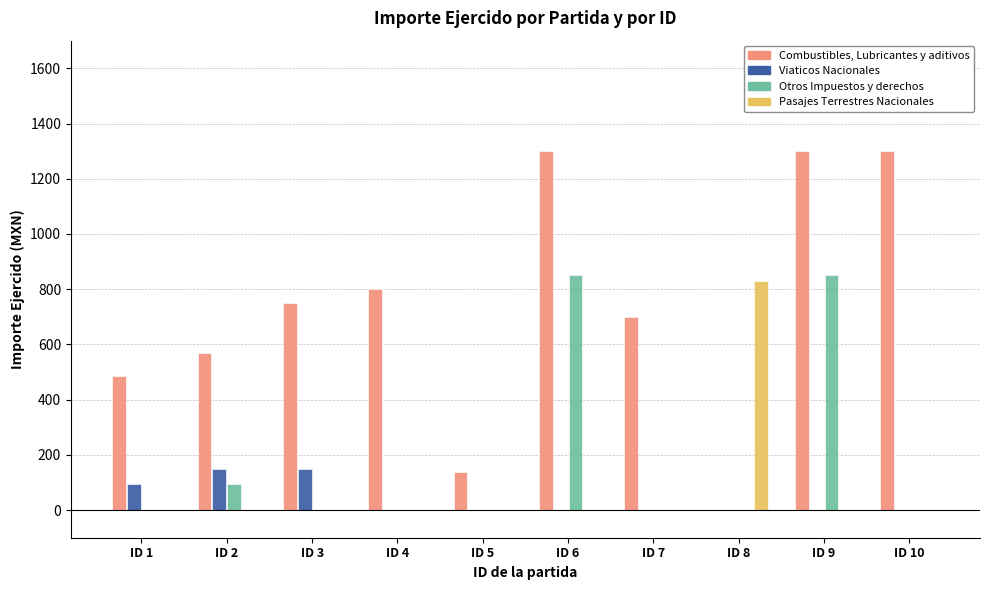

True or false: Pasajes Terrestres Nacionales has a value of 0 at ID 5.

True